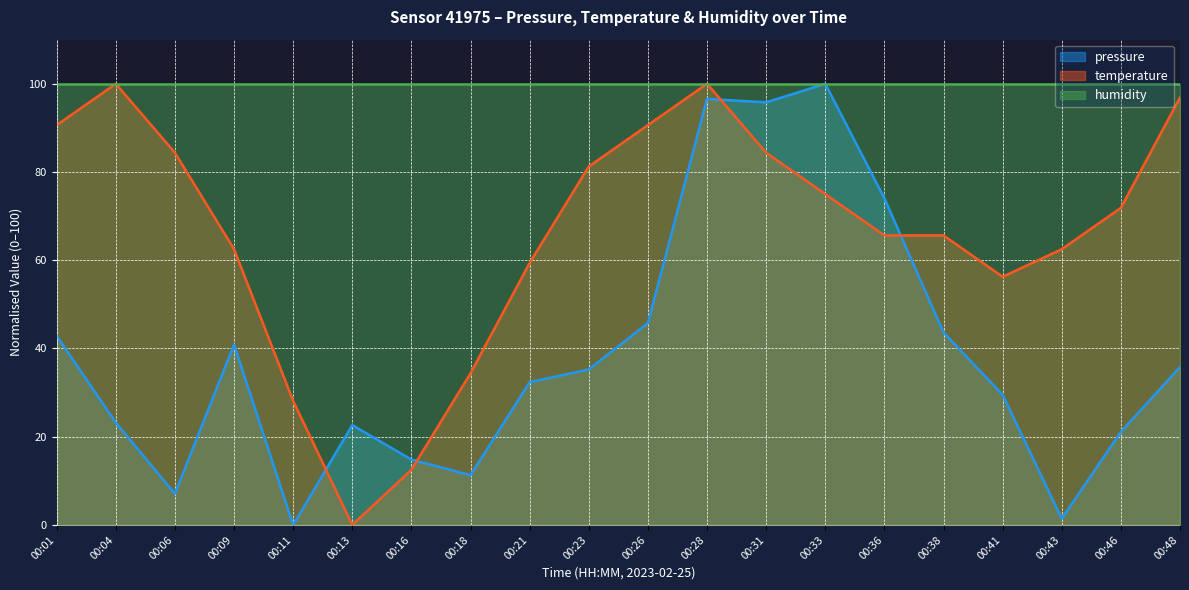

List the labels in order of pressure value, largest first.

00:33, 00:28, 00:31, 00:36, 00:26, 00:38, 00:01, 00:09, 00:48, 00:23, 00:21, 00:41, 00:04, 00:13, 00:46, 00:16, 00:18, 00:06, 00:43, 00:11